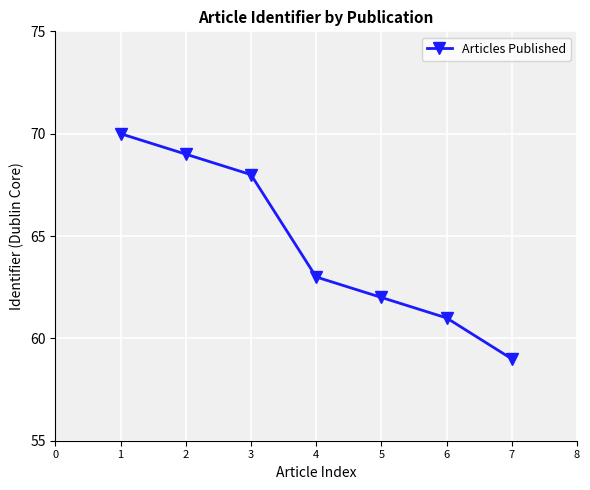

List the labels in order of value, smallest first.

7, 6, 5, 4, 3, 2, 1